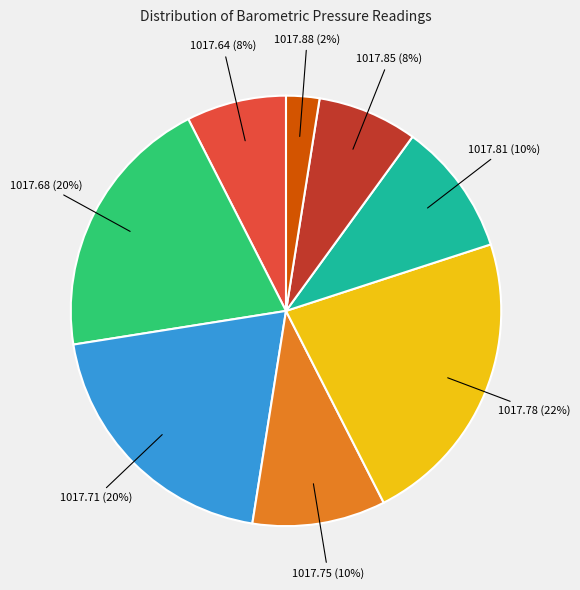

The 1017.78 slice represents 22% of the pie. True or false?

True